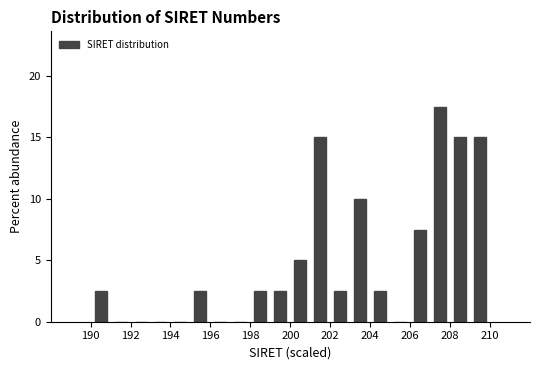

Over which range of the x-axis is the bar tallest?

207 to 208